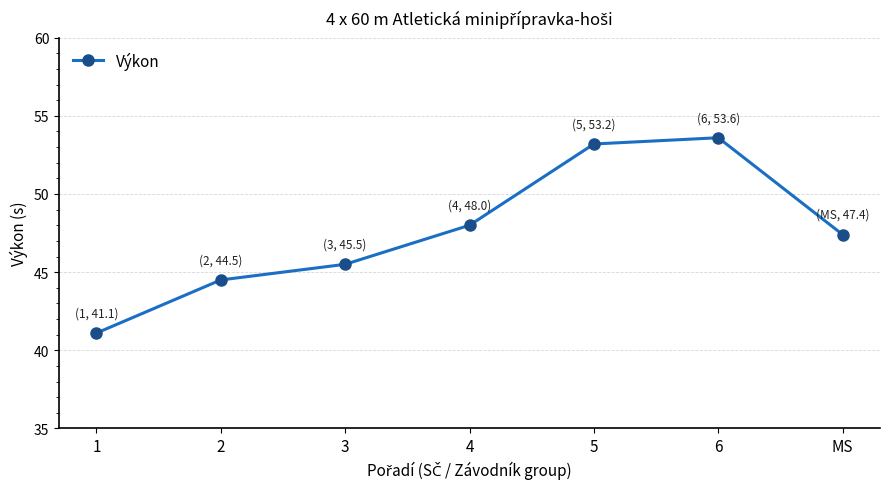

List the labels in order of value, smallest first.

1, 2, 3, MS, 4, 5, 6